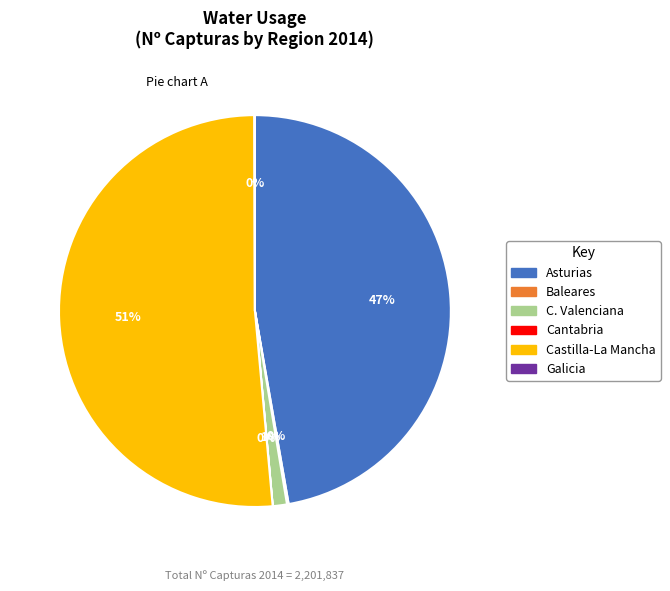

True or false: C. Valenciana accounts for 12% of the total.

False